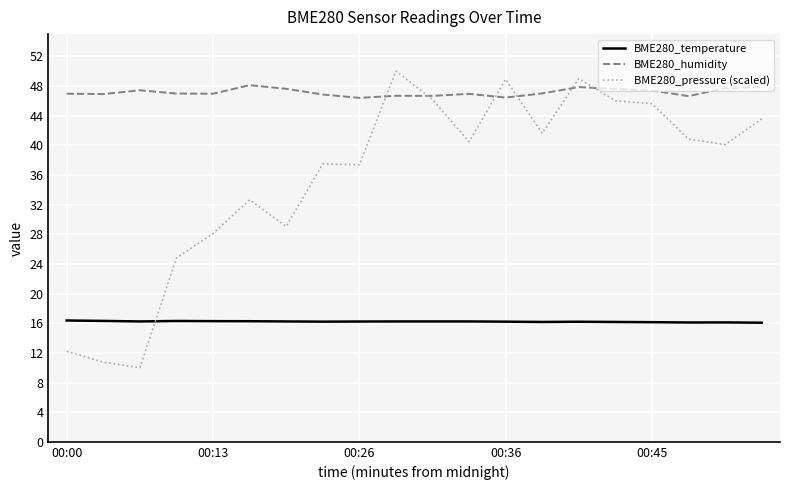

How many lines are shown in the chart?

3